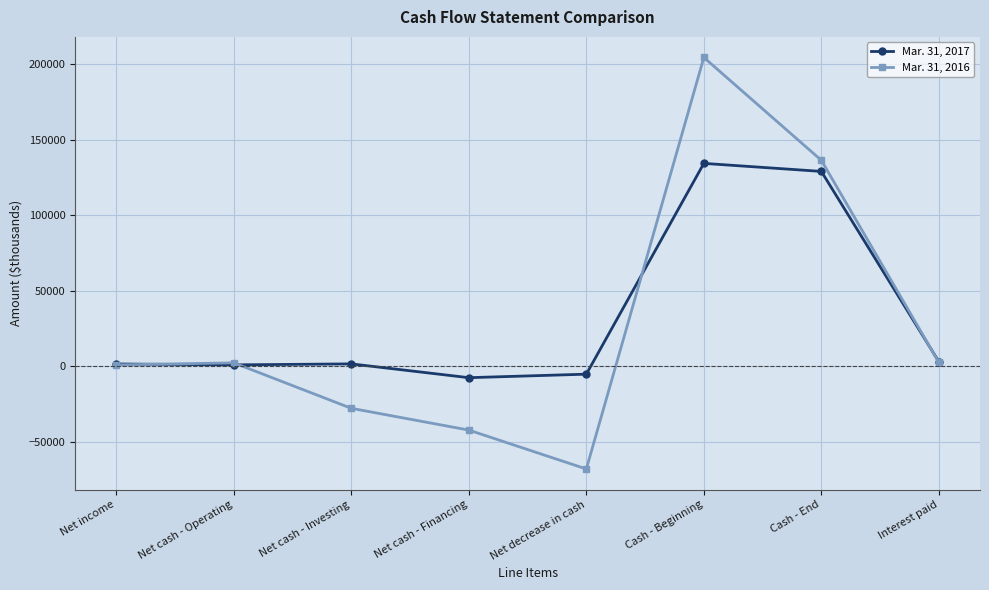

Count the number of categories in the chart.

8